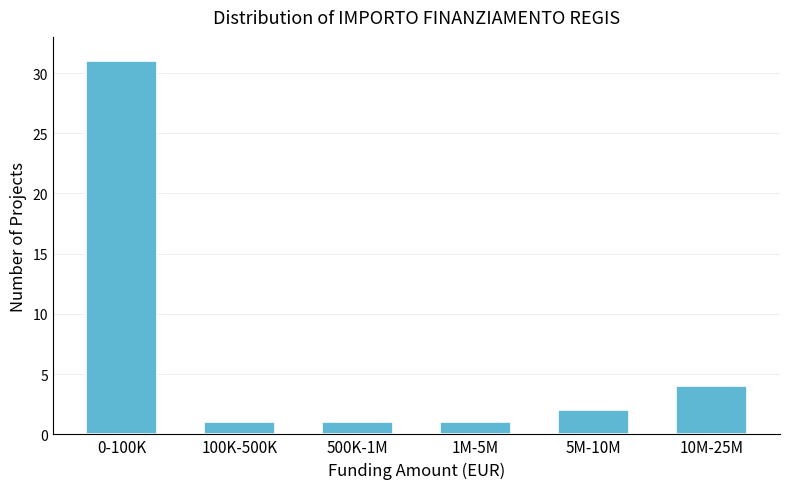

Reading right to left, extract all data points from this chart.

10M-25M=4	5M-10M=2	1M-5M=1	500K-1M=1	100K-500K=1	0-100K=31